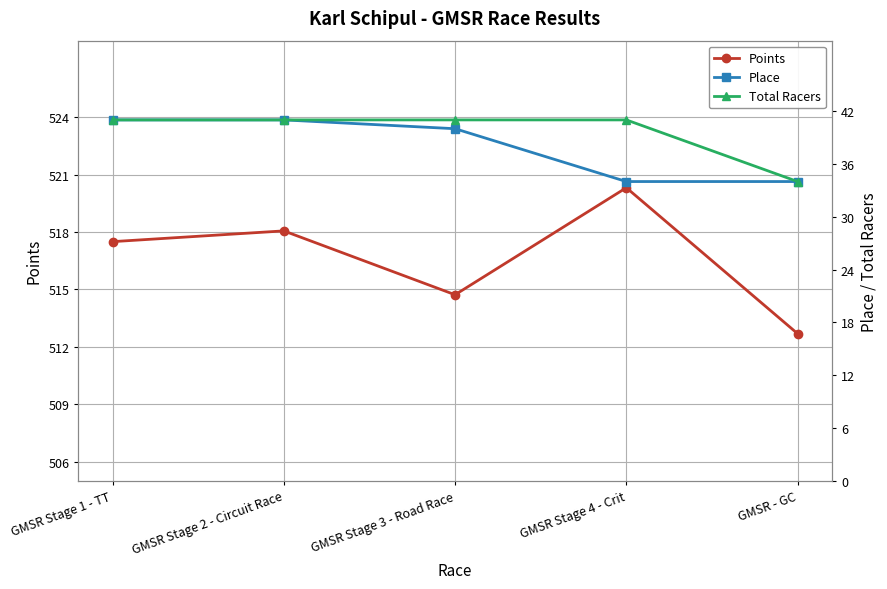

True or false: Total Racers has more than 2 interior local peaks.

False